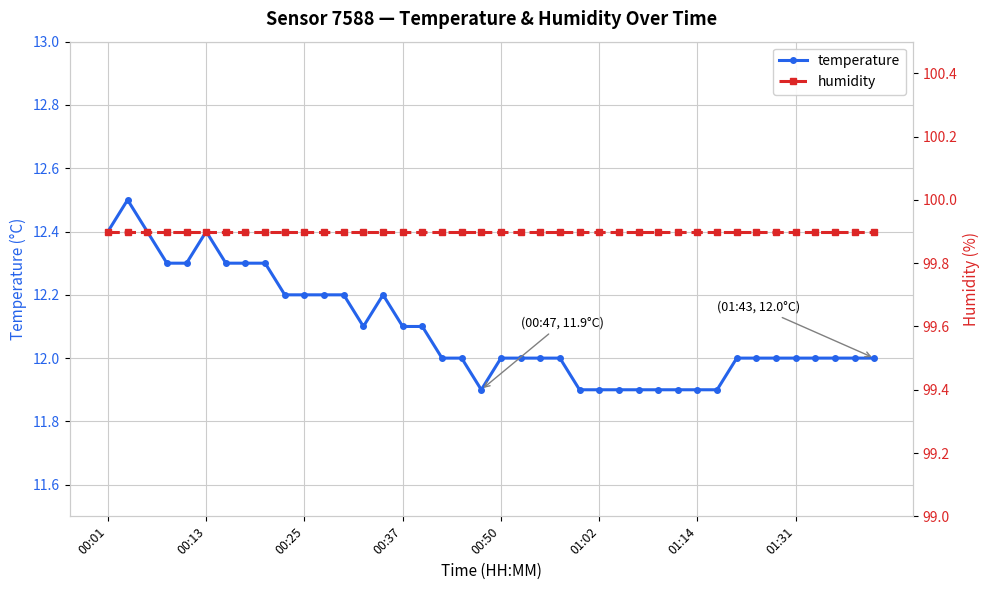

How many series are shown in this chart?

2